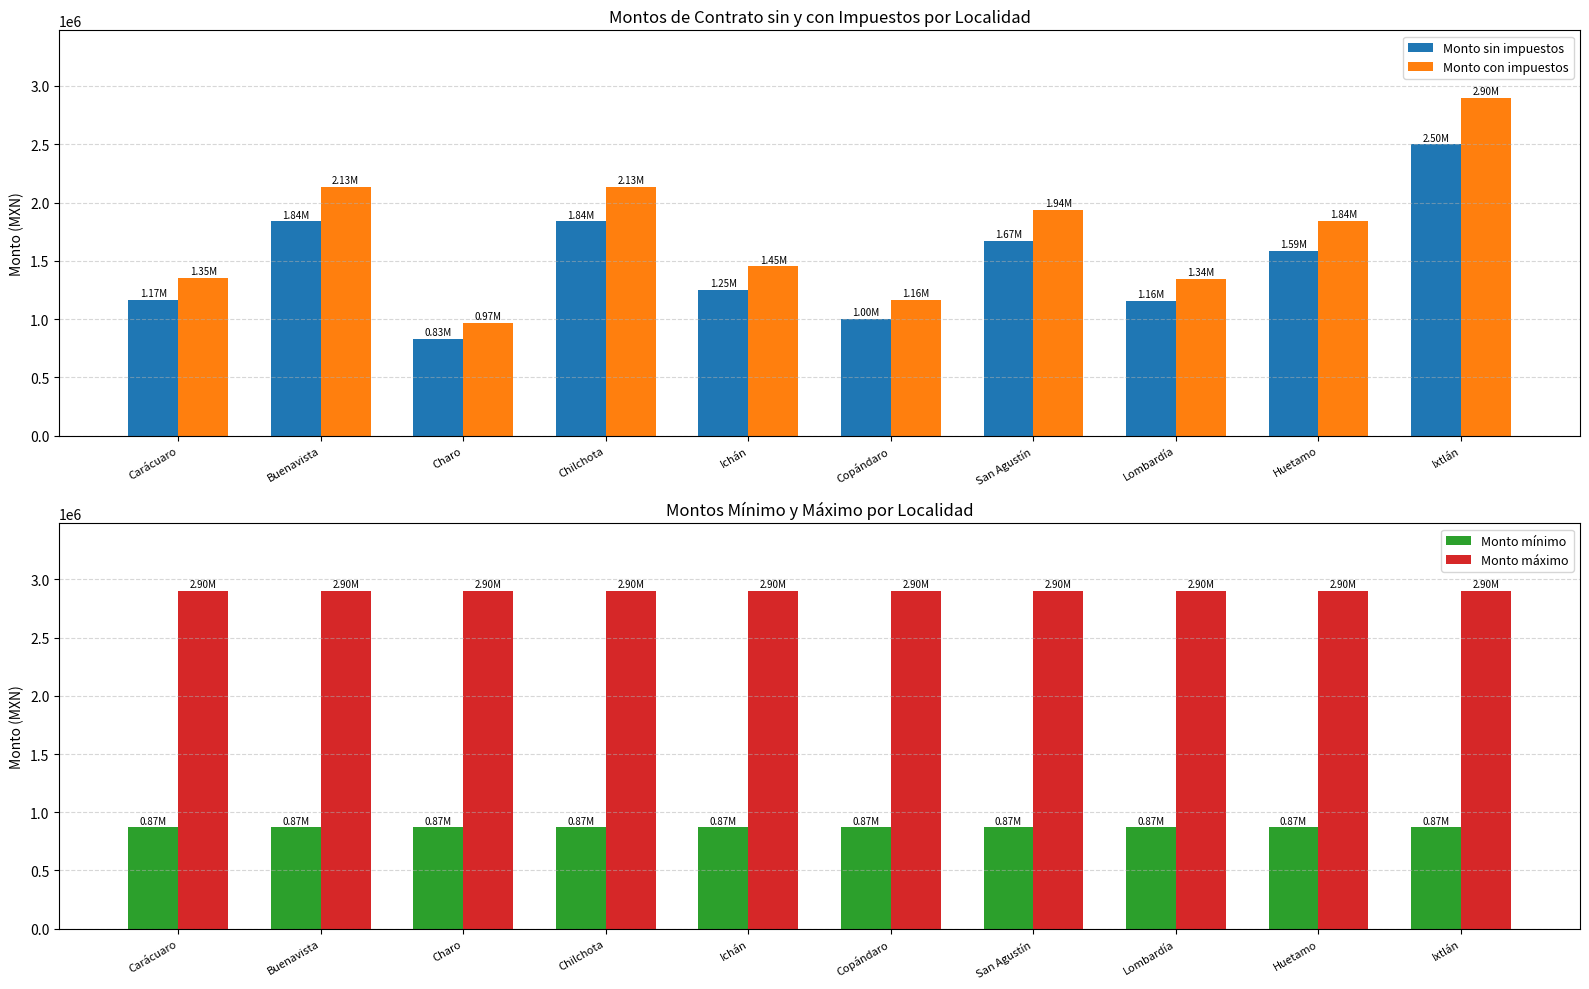

What are all the series names shown in the legend?

Monto sin impuestos, Monto con impuestos, Monto mínimo, Monto máximo